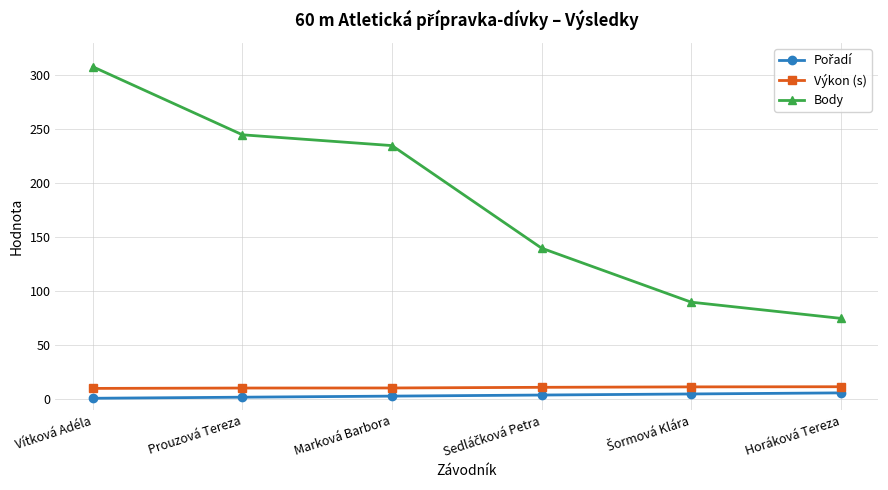

Which category has the lowest value in the Body series?

Horáková Tereza